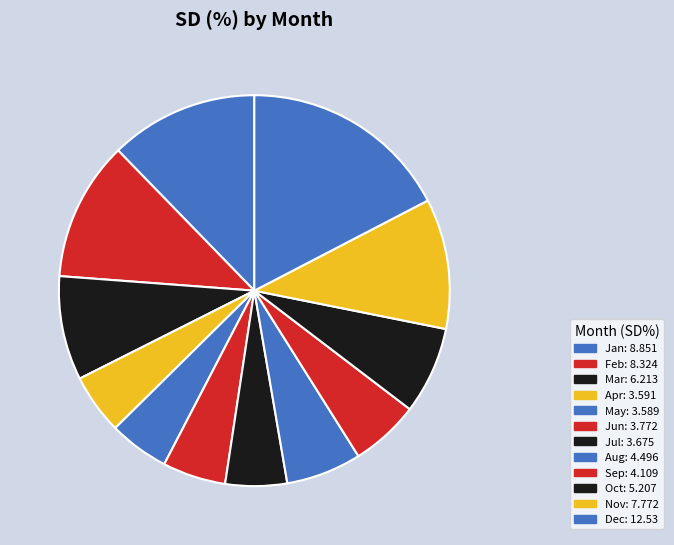

Combined, what portion of the pie is Nov and Oct?

18.0%